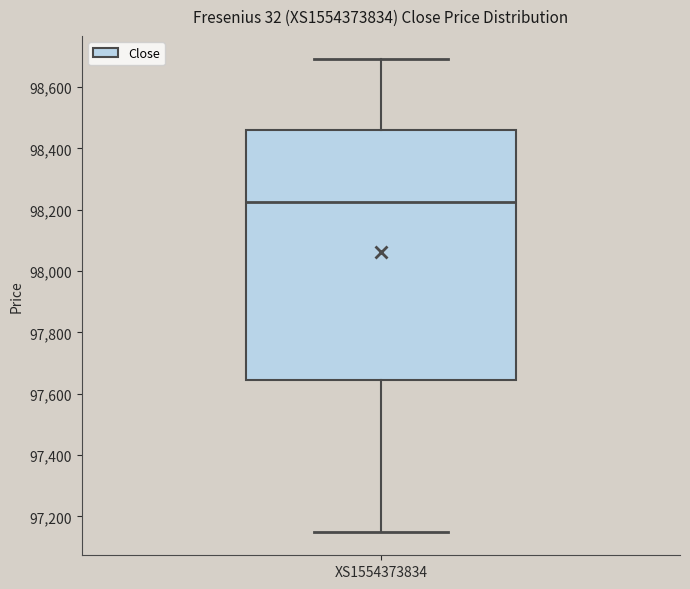

Read this box plot against the y-axis: the position of the median line, the range covered by the box, and the ends of both whiskers. The values are not printed on the chart, so give them approximately, as read against the axis.

median 98220, box 97640 to 98460, whiskers 97160 to 98700